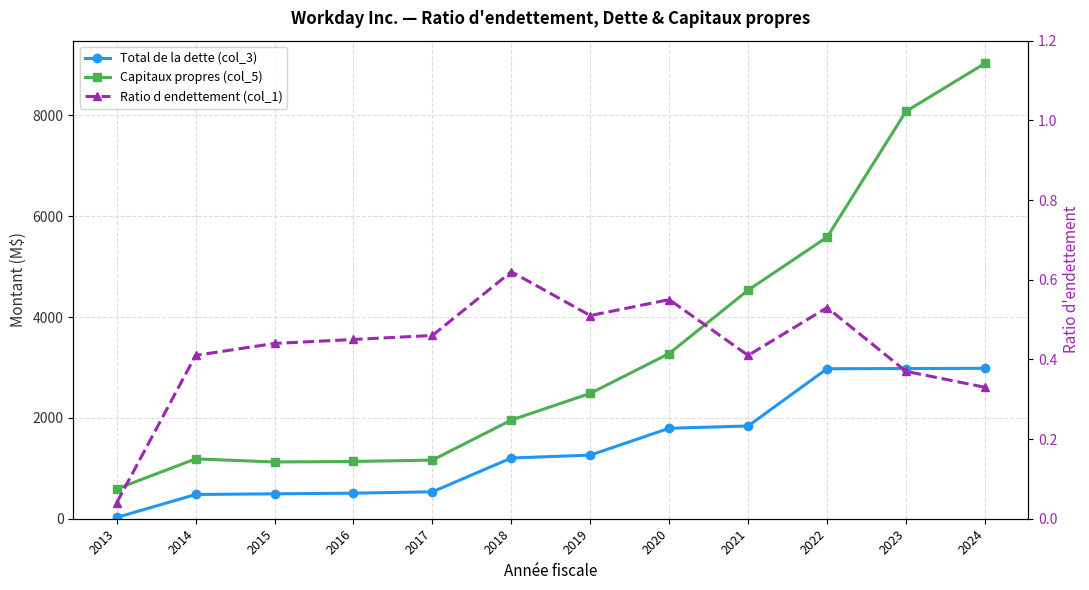

Which series has the widest spread of values?

Capitaux propres (col_5)